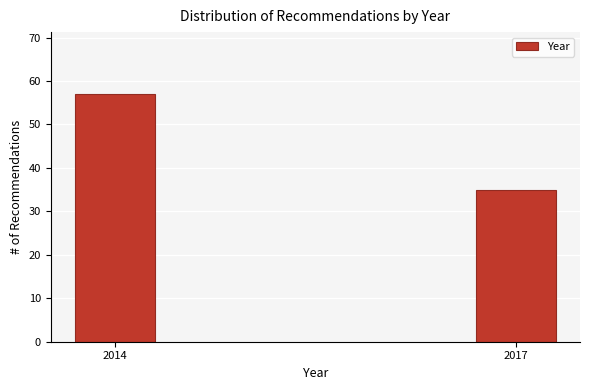

Reading right to left, transcribe all the data shown in this chart.

2017=35	2014=57